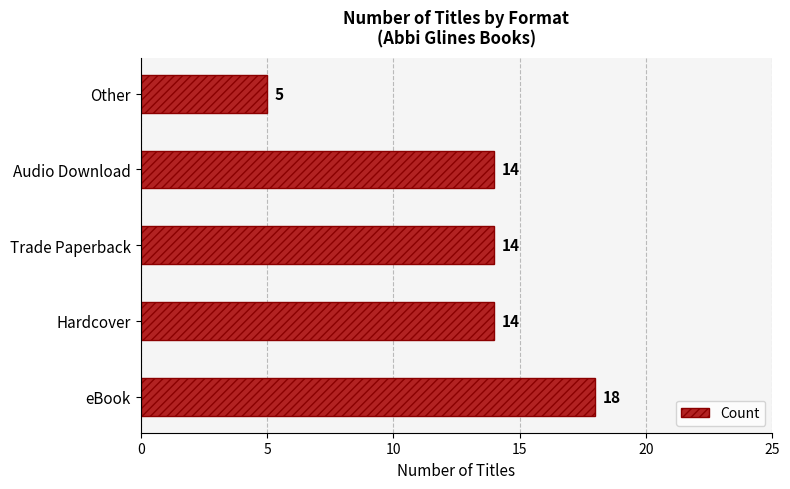

Reading bottom to top, what are all the values shown in this chart?

eBook=18	Hardcover=14	Trade Paperback=14	Audio Download=14	Other=5